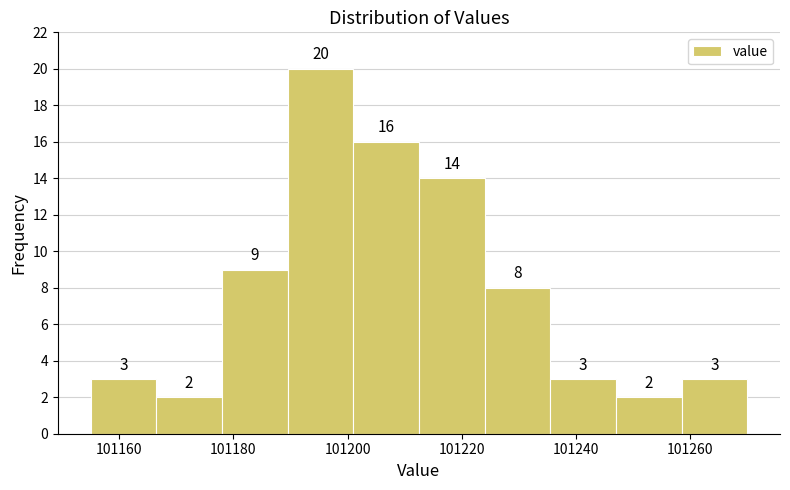

Reading left to right, transcribe this chart: for each bar, give the range it covers on the x-axis and its height. The bar edges are not printed on the chart, so give them approximately, as read against the axis.

101155.0 to 101166.5: 3
101166.5 to 101178.0: 2
101178.0 to 101189.5: 9
101189.5 to 101201.0: 20
101201.0 to 101212.5: 16
101212.5 to 101224.0: 14
101224.0 to 101235.5: 8
101235.5 to 101247.0: 3
101247.0 to 101258.5: 2
101258.5 to 101270.0: 3